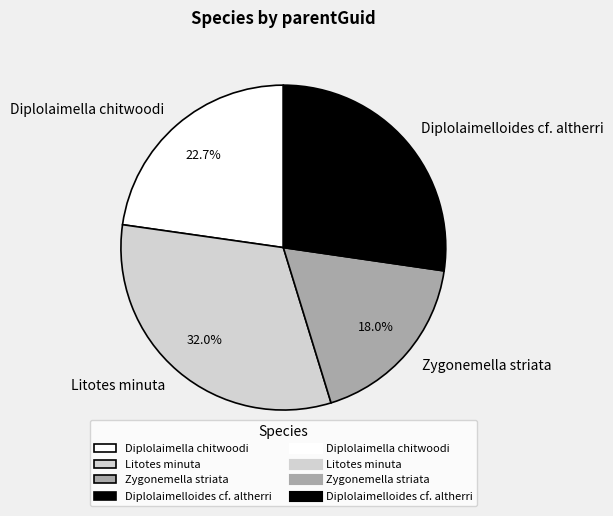

Combined, what portion of the pie is Zygonemella striata and Diplolaimella chitwoodi?

40.7%